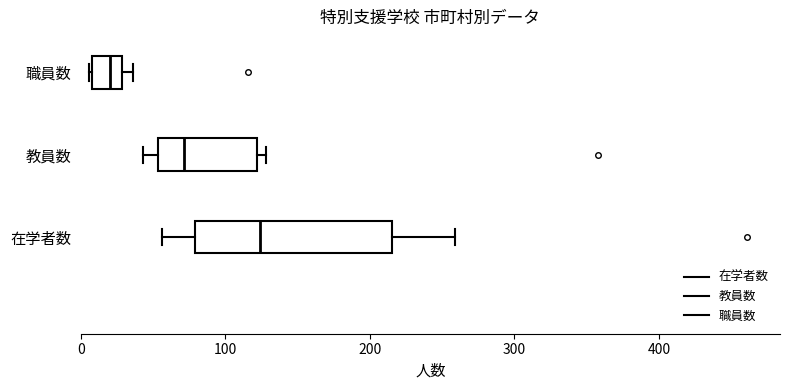

Which box has the furthest to the left median line?

職員数